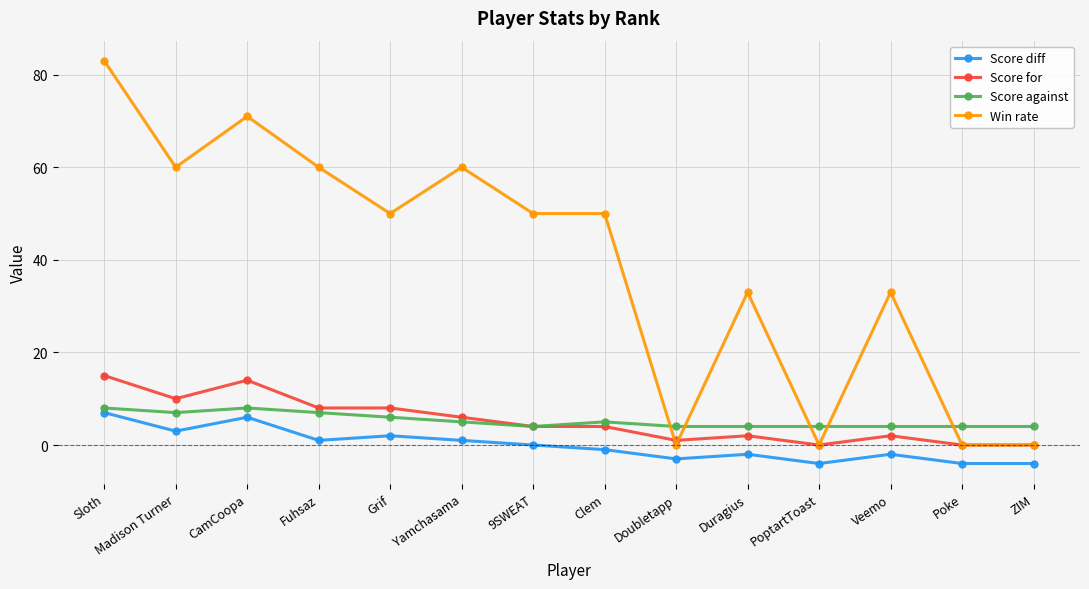

What is the approximate value of Score against at 9SWEAT?

4